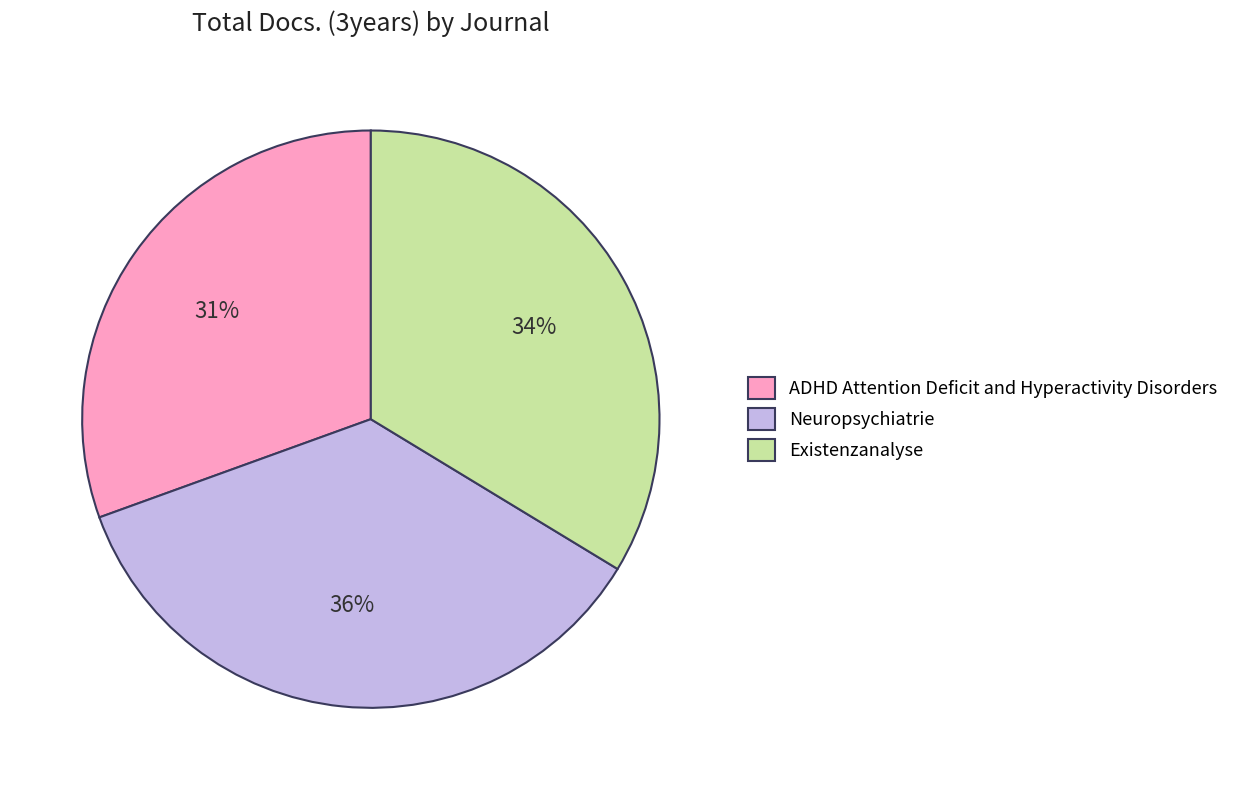

The Existenzanalyse slice represents 34% of the pie. True or false?

True